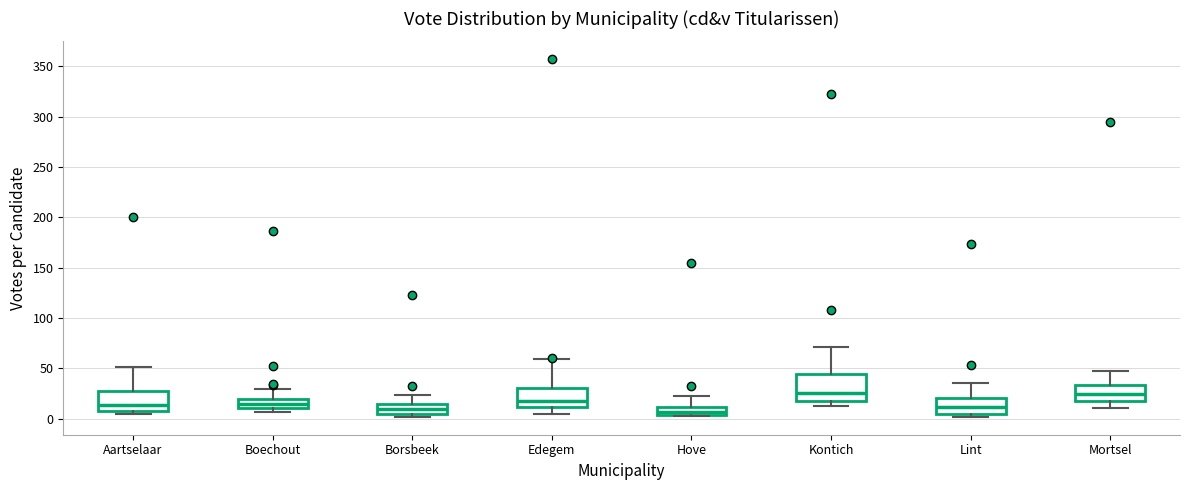

Comparing the boxes themselves (not the whiskers), which one is the tallest?

Kontich